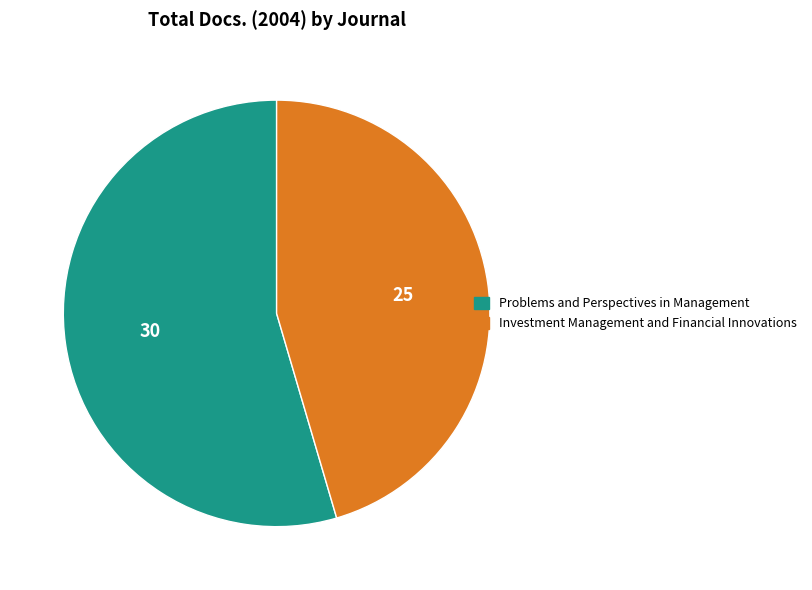

Which slice represents more than half of the pie?

Problems and Perspectives in Management